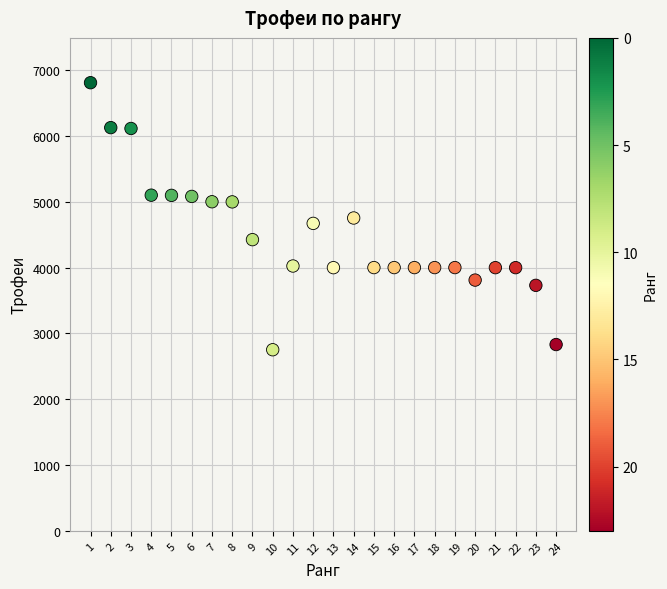

What is the range of X values (max minus min)?

23